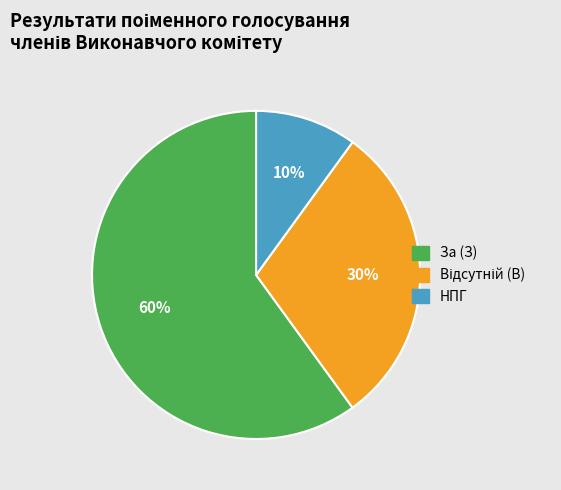

Which slice is the largest?

За (З)